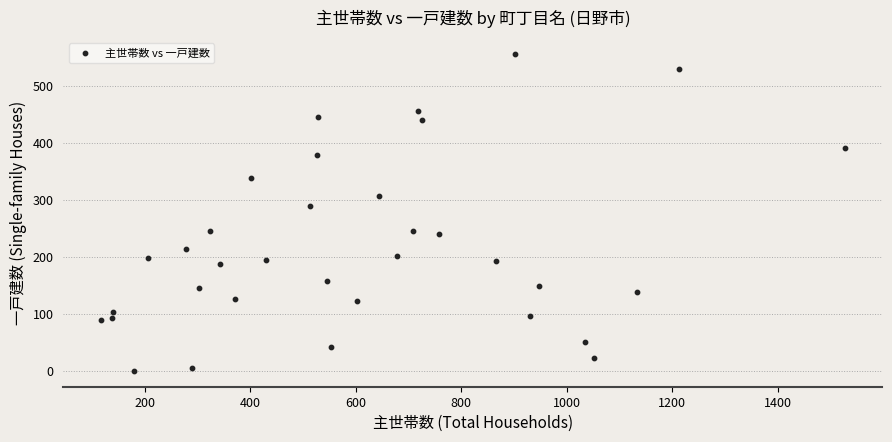

What is the range of X values (max minus min)?

1410